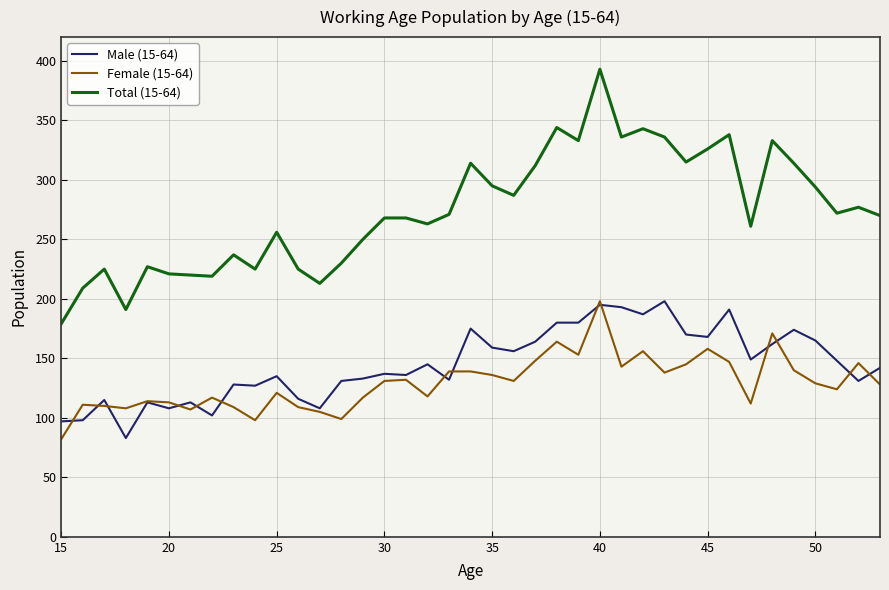

True or false: Female (15-64) and Total (15-64) intersect in this chart.

False